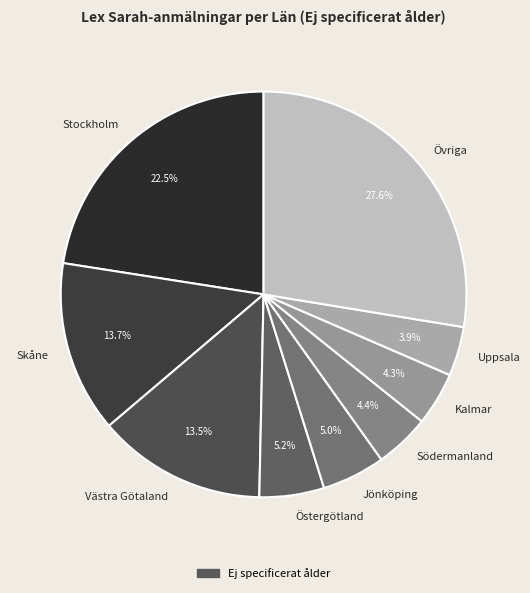

What is the total percentage of Kalmar and Uppsala?

8.2%